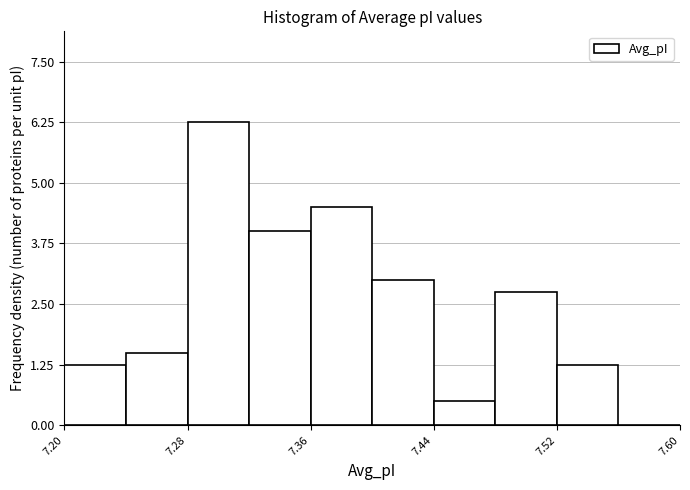

What is the height of the bar covering 7.36 to 7.40 on the x-axis? The values are not printed on the chart, so give them approximately, as read against the axis.

4.6